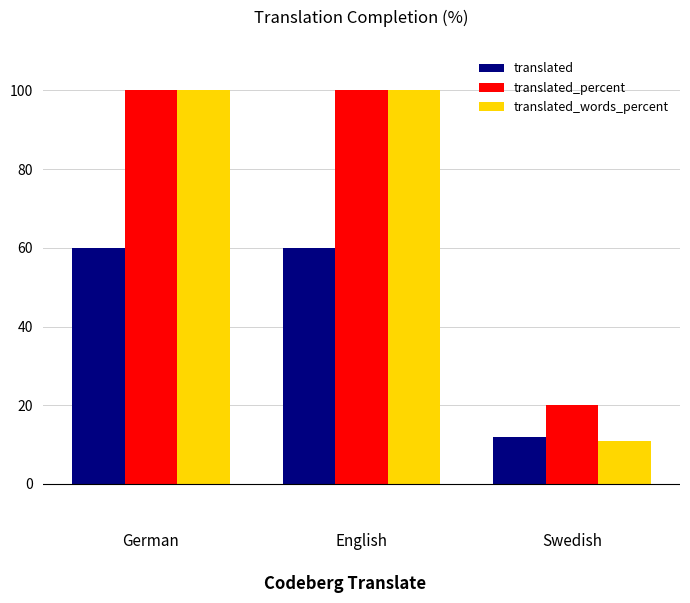

What value does the translated_percent series have at English?

100.0